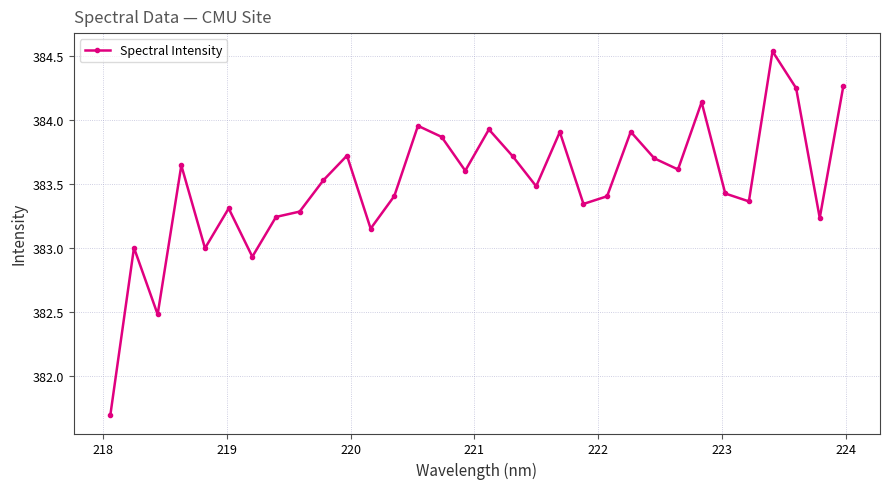

How many points are higher than both their immediate neighbors (excluding endpoints)?

10